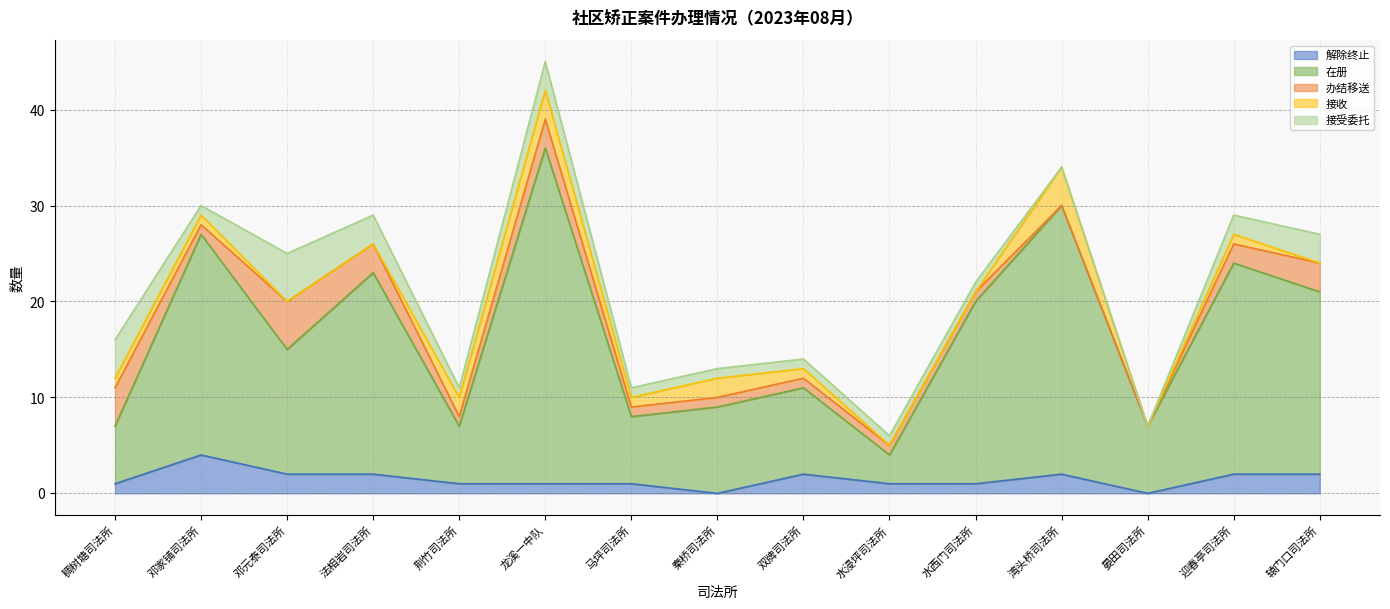

Which series has the largest range (max minus min)?

在册